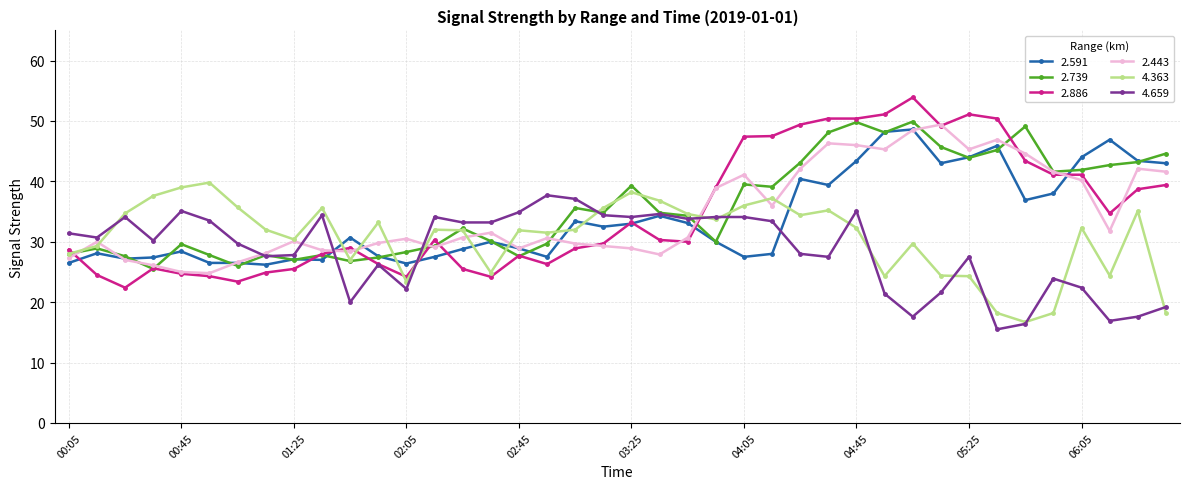

What is the maximum value for 4.659?

37.7